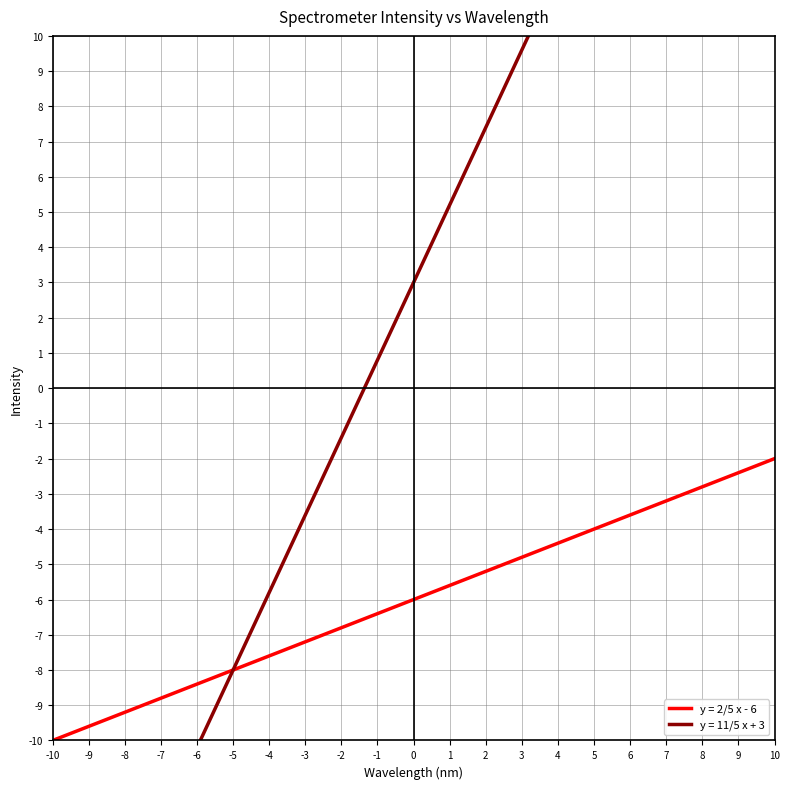

Rank the series by their maximum value, from lowest to highest.

y = 2/5 x - 6, y = 11/5 x + 3